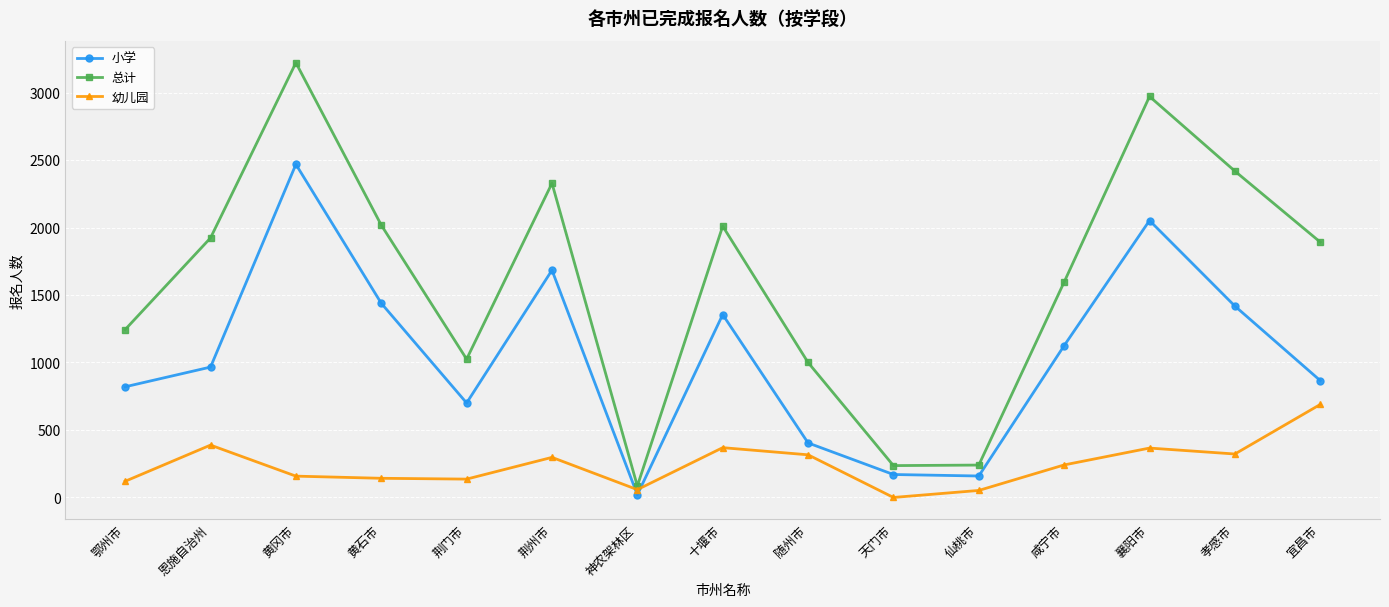

What is the maximum value for 小学?

2468